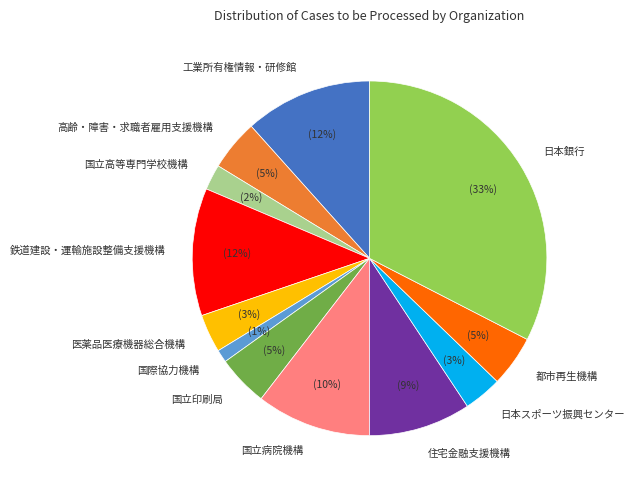

How many segments does this pie chart have?

12